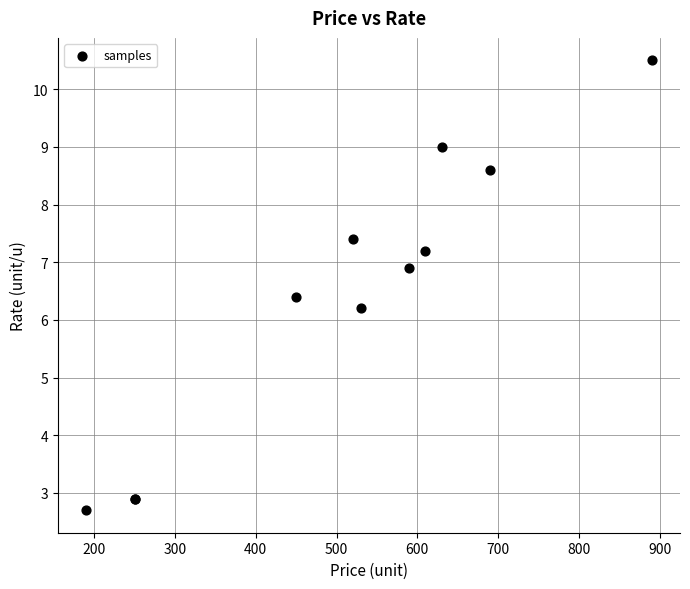

What Y value in the scatter plot is closest to 6?

6.2